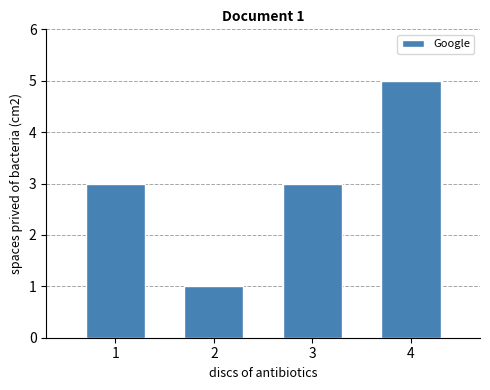

Reading left to right, transcribe all the data shown in this chart.

3	1	3	5